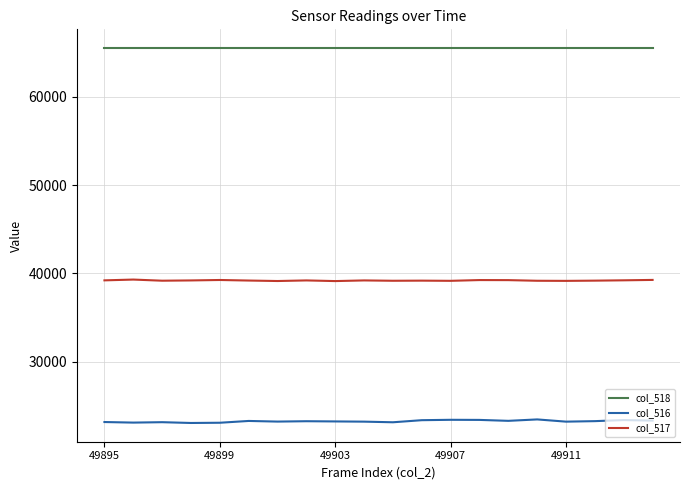

What is the minimum value shown in the chart?

23034